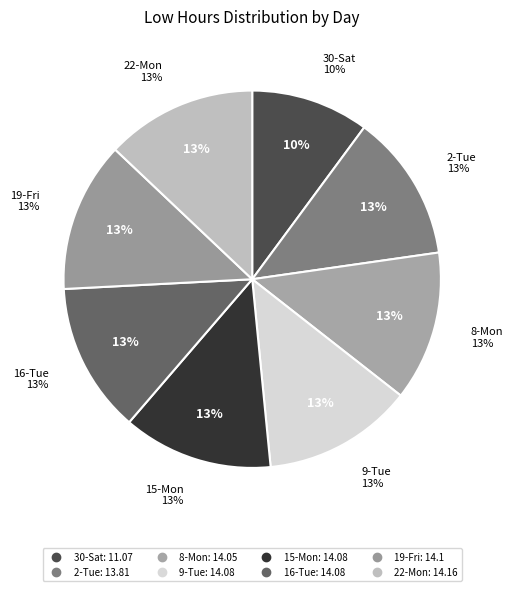

What is the ratio of the value at 19-Fri to the value at 8-Mon?

1.0